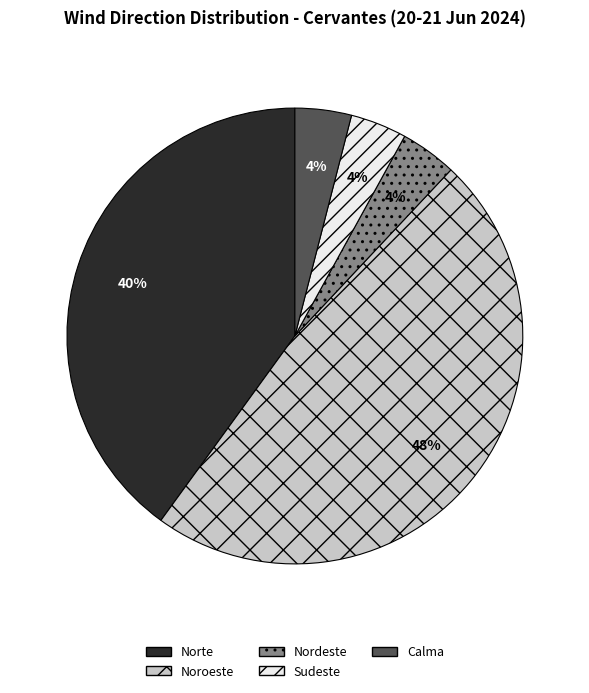

To the nearest percent, what is the difference between the largest and smallest slice percentages?

44%